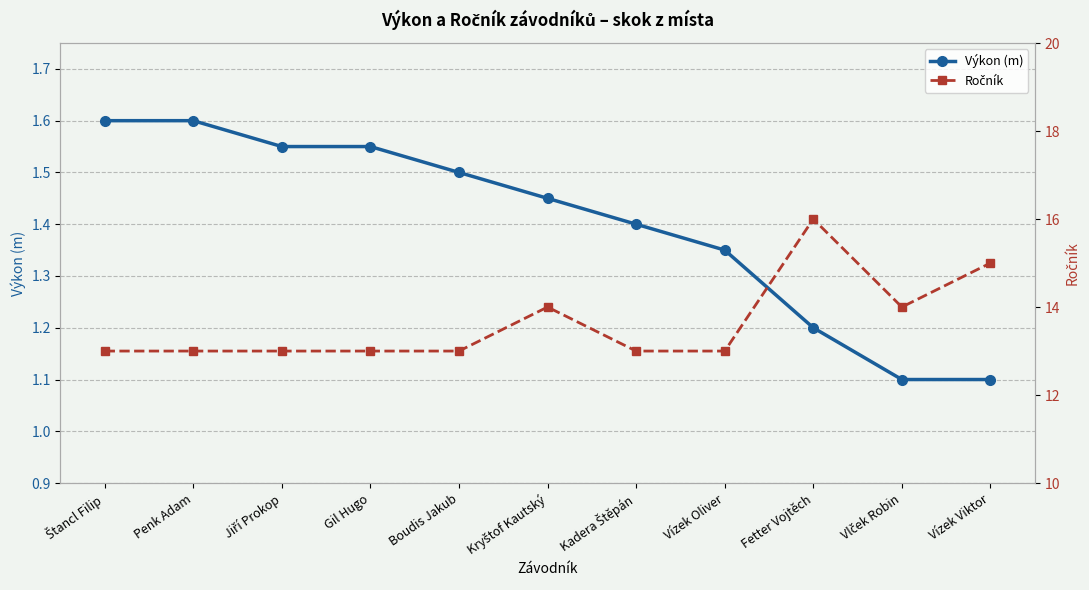

Reading right to left, what are all the values shown in this chart?

Výkon (m): Vízek Viktor=1.1	Vlček Robin=1.1	Fetter Vojtěch=1.2	Vízek Oliver=1.4	Kadera Štěpán=1.4	Kryštof Kautský=1.4	Boudis Jakub=1.5	Gil Hugo=1.6	Jiří Prokop=1.6	Penk Adam=1.6	Štancl Filip=1.6
Ročník: Vízek Viktor=15.0	Vlček Robin=14.0	Fetter Vojtěch=16.0	Vízek Oliver=13.0	Kadera Štěpán=13.0	Kryštof Kautský=14.0	Boudis Jakub=13.0	Gil Hugo=13.0	Jiří Prokop=13.0	Penk Adam=13.0	Štancl Filip=13.0